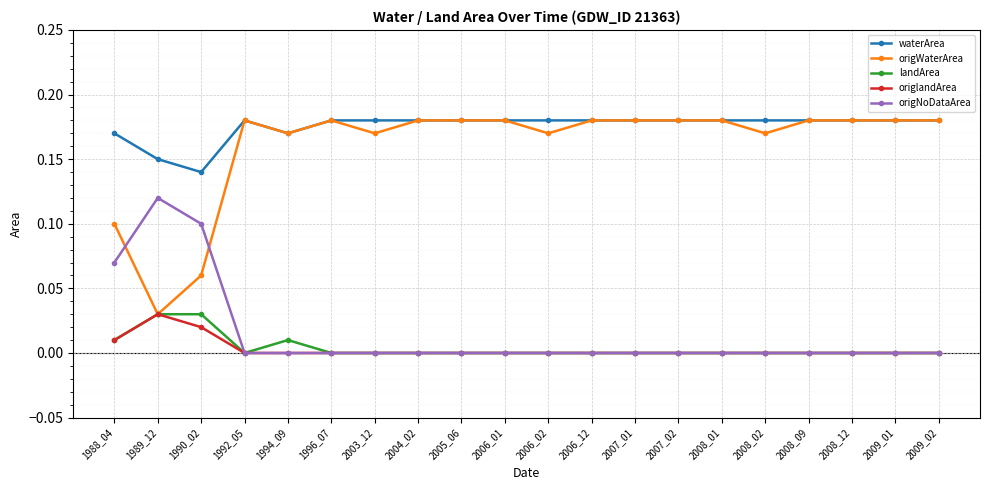

Which series has the largest range (max minus min)?

origWaterArea